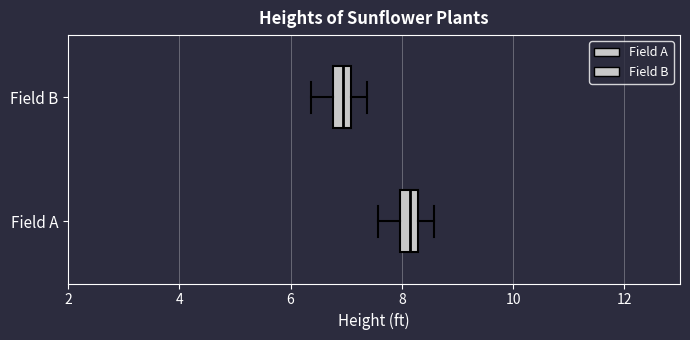

Reading bottom to top, transcribe this box plot: for each box, give where its median line is, the range the box spans, and where its two whiskers end, as read against the x-axis. The values are not printed on the chart, so give them approximately, as read against the axis.

Field A: median 8.2 (inside the box), box 8.0 to 8.2, whiskers 7.6 to 8.6
Field B: median 7.0 (inside the box), box 6.8 to 7.0, whiskers 6.4 to 7.4